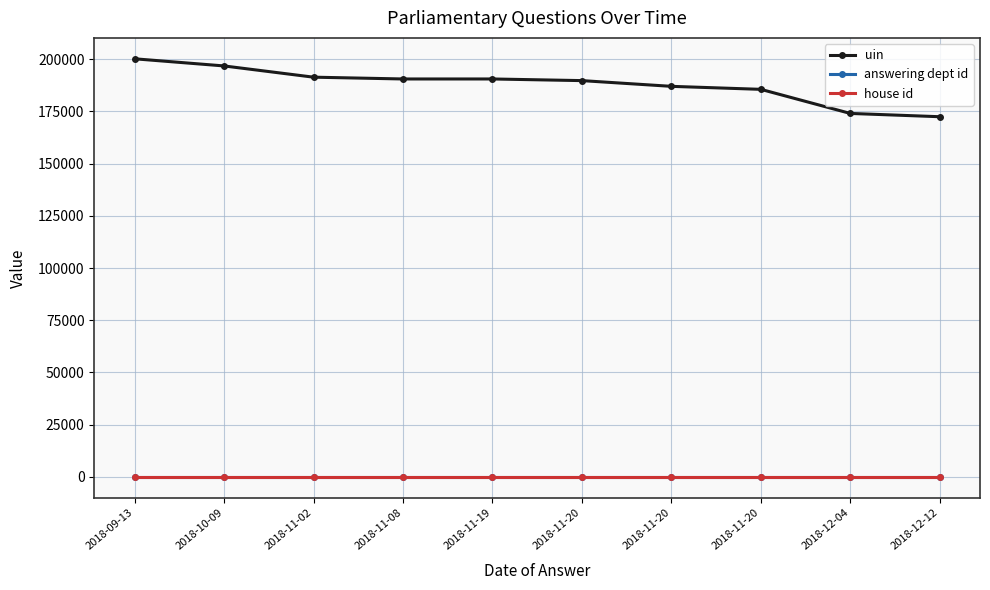

Which series has the widest spread of values?

uin